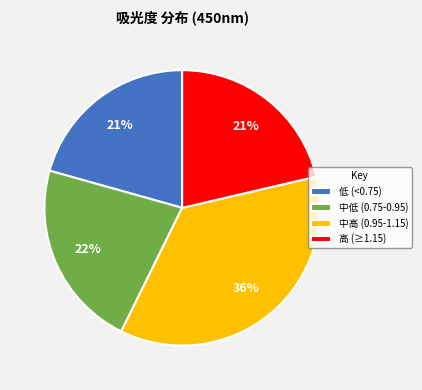

Is it true that 中低 (0.75-0.95) is 22% of the pie?

True